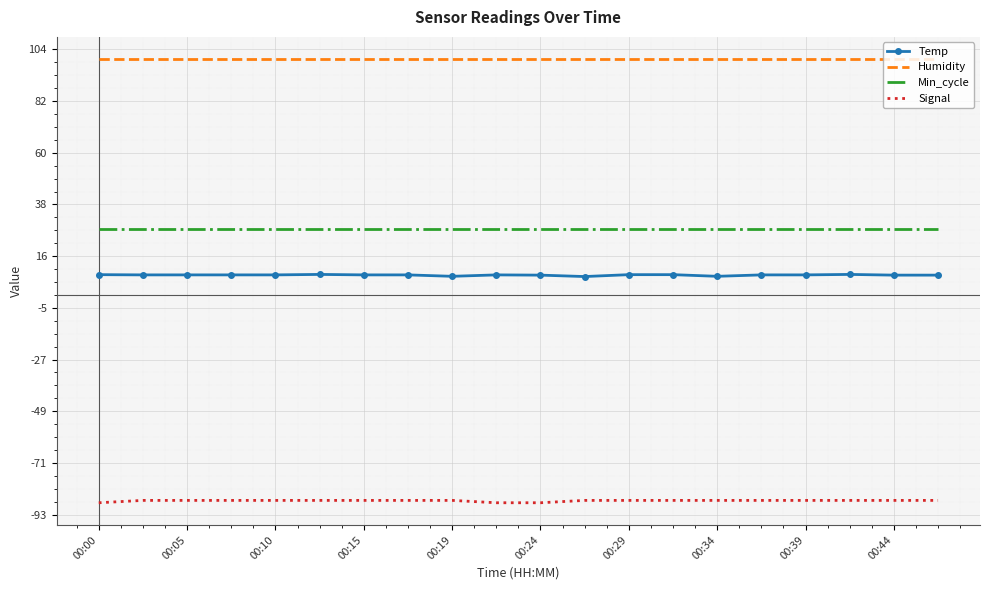

True or false: Min_cycle and Signal cross at least once.

False